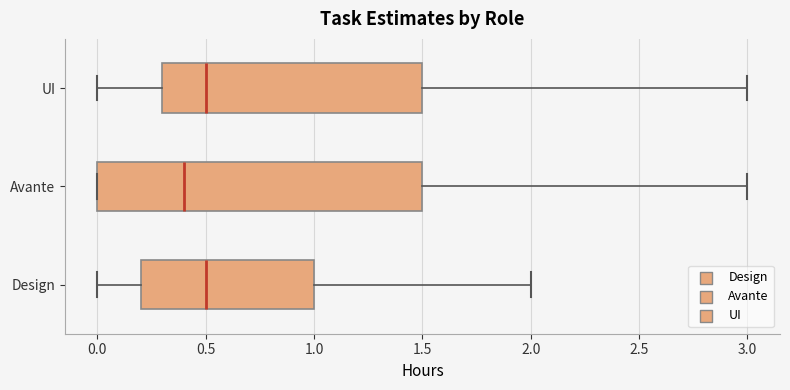

Reading bottom to top, transcribe this box plot: for each box, give where its median line is, the range the box spans, and where its two whiskers end, as read against the x-axis. The values are not printed on the chart, so give them approximately, as read against the axis.

Design: median 0.5, box 0.2 to 1.0, whiskers 0.0 to 2.0
Avante: median 0.4, box 0.0 to 1.5, whiskers 0.0 to 3.0
UI: median 0.5, box 0.3 to 1.5, whiskers 0.0 to 3.0